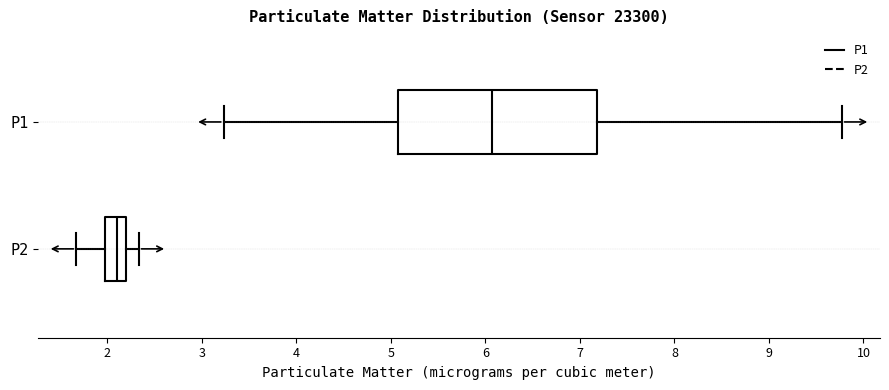

Where does the right whisker of the box for P1 end on the x-axis? The values are not printed on the chart, so give them approximately, as read against the axis.

9.8